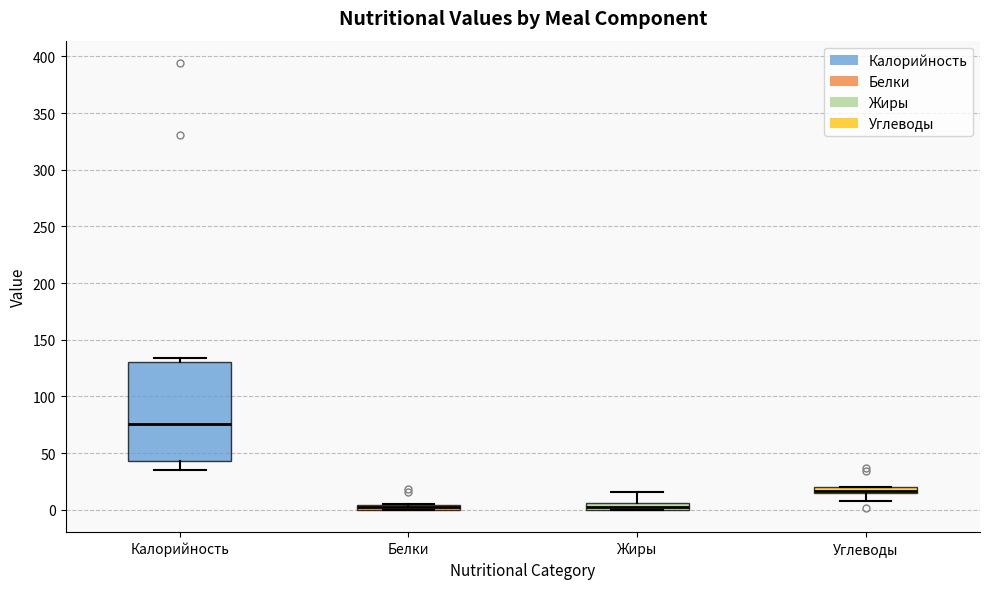

Where does the lower whisker of the box for Углеводы end on the y-axis? The values are not printed on the chart, so give them approximately, as read against the axis.

10